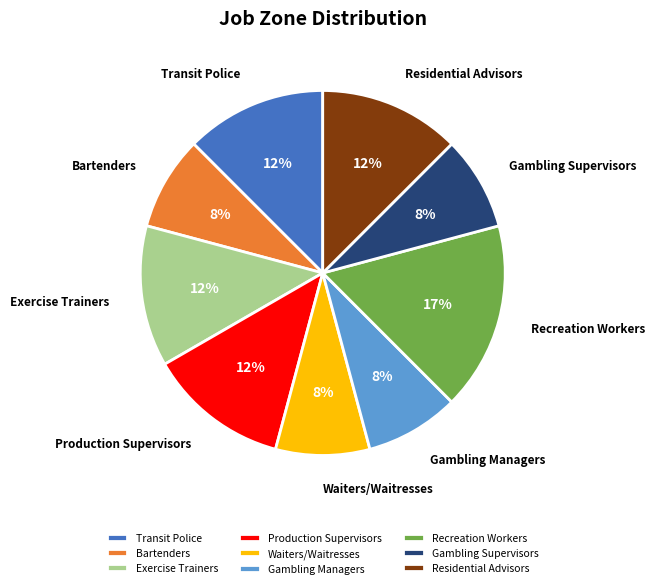

To the nearest percent, what is the difference between the Gambling Managers and Transit Police slice percentages?

4%